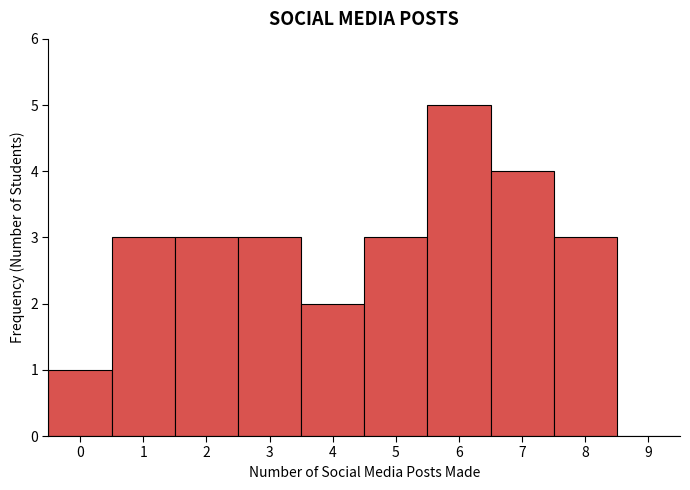

Which range on the x-axis has the tallest bar?

5.5 to 6.5